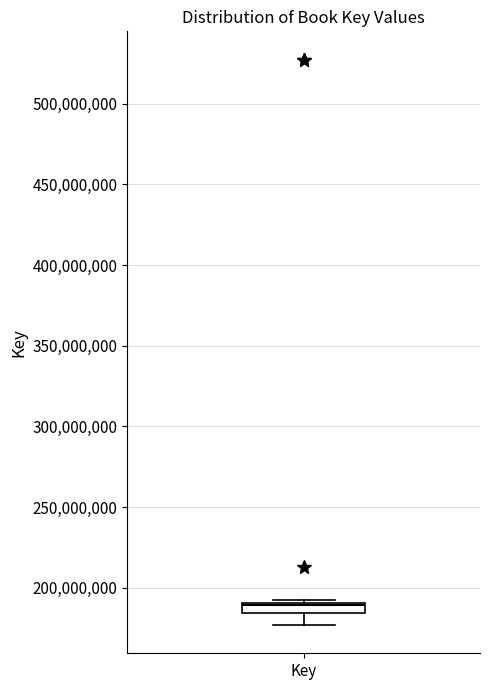

Where does the lower whisker of the box for Key end on the y-axis? The values are not printed on the chart, so give them approximately, as read against the axis.

175000000